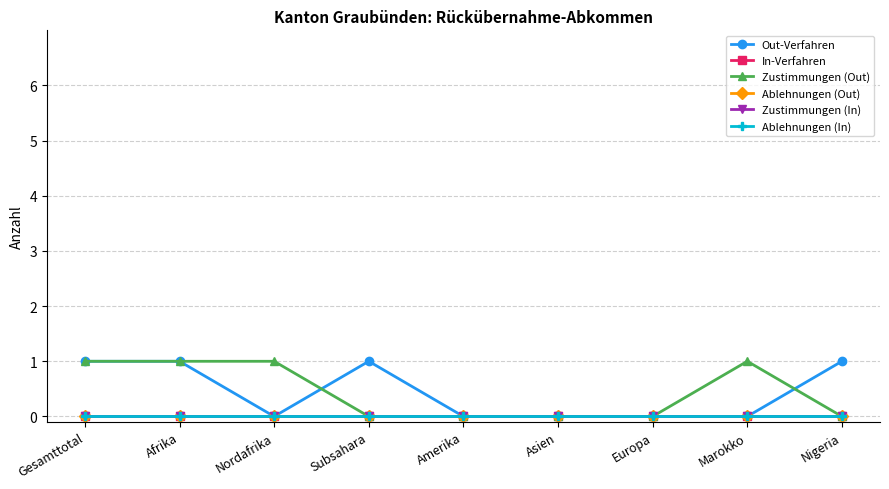

Does the chart have visible grid lines?

Yes